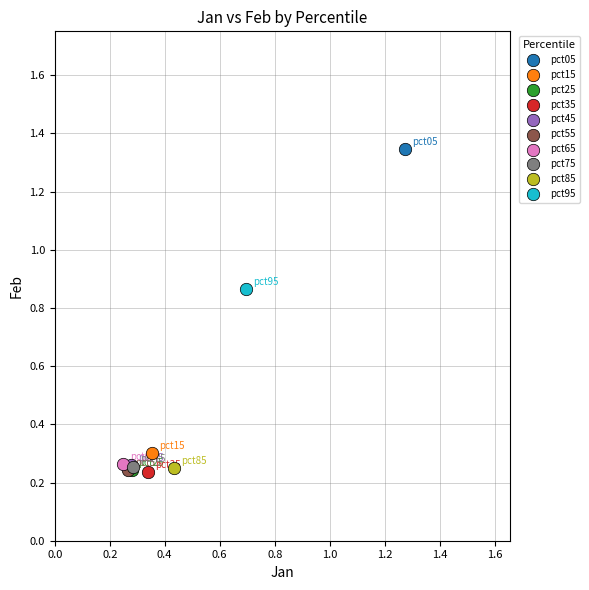

What are all the series names shown in the legend?

pct05, pct15, pct25, pct35, pct45, pct55, pct65, pct75, pct85, pct95